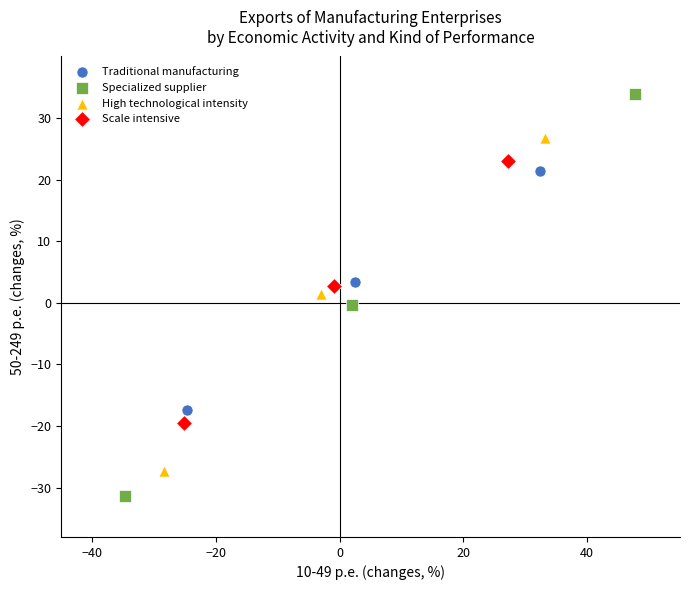

Which series has the widest spread of Y values?

Specialized supplier